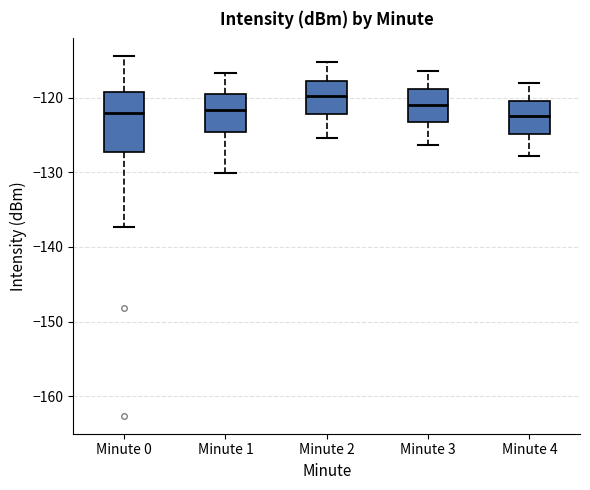

Reading left to right, read every box against the y-axis: the position of its median line, the range the box covers, and the ends of its whiskers. The values are not printed on the chart, so give them approximately, as read against the axis.

Minute 0: median -122, box -127 to -119, whiskers -137 to -114
Minute 1: median -122, box -125 to -119, whiskers -130 to -117
Minute 2: median -120, box -122 to -118, whiskers -125 to -115
Minute 3: median -121, box -123 to -119, whiskers -126 to -116
Minute 4: median -122, box -125 to -120, whiskers -128 to -118